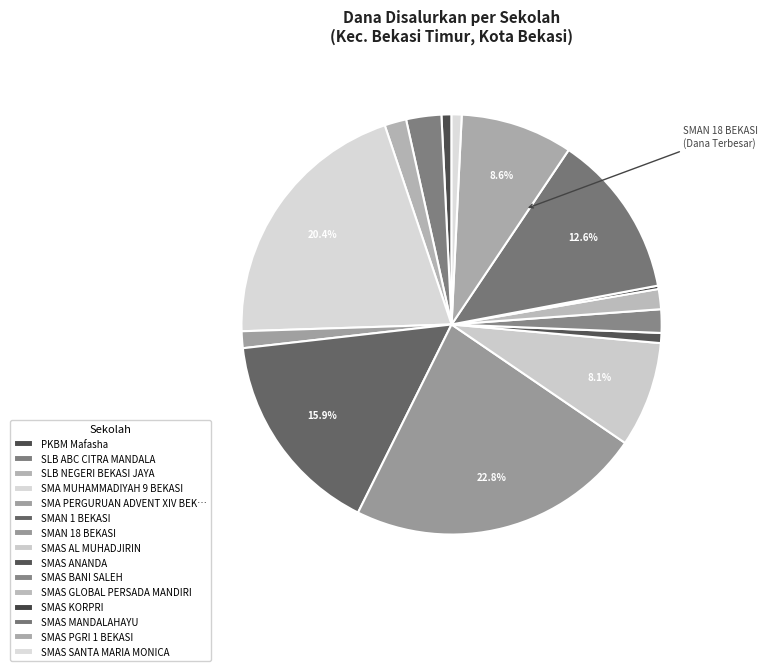

How many slices are in this pie chart?

15